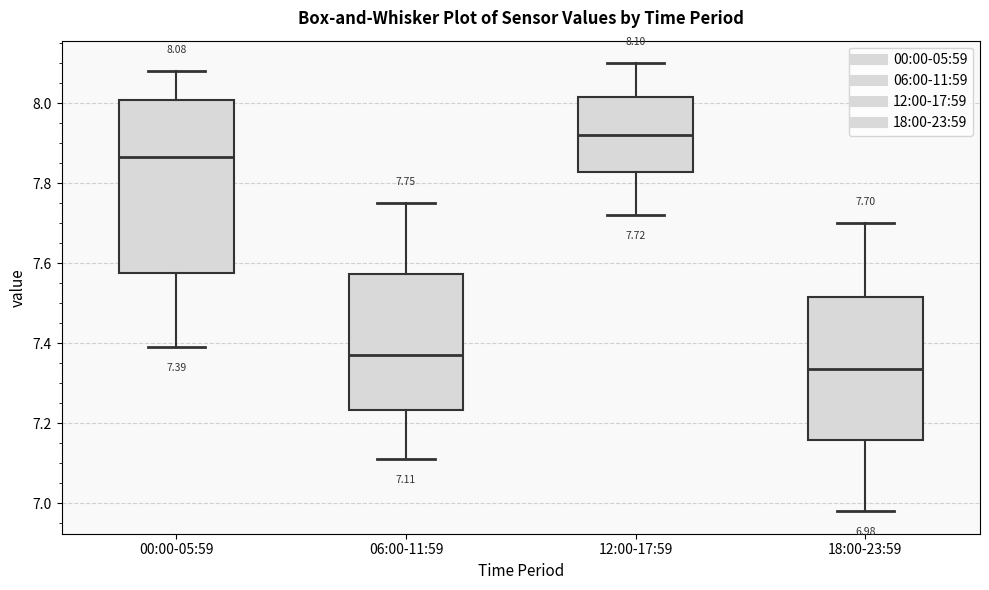

Which box is the tallest, from its lower edge to its upper edge?

00:00-05:59